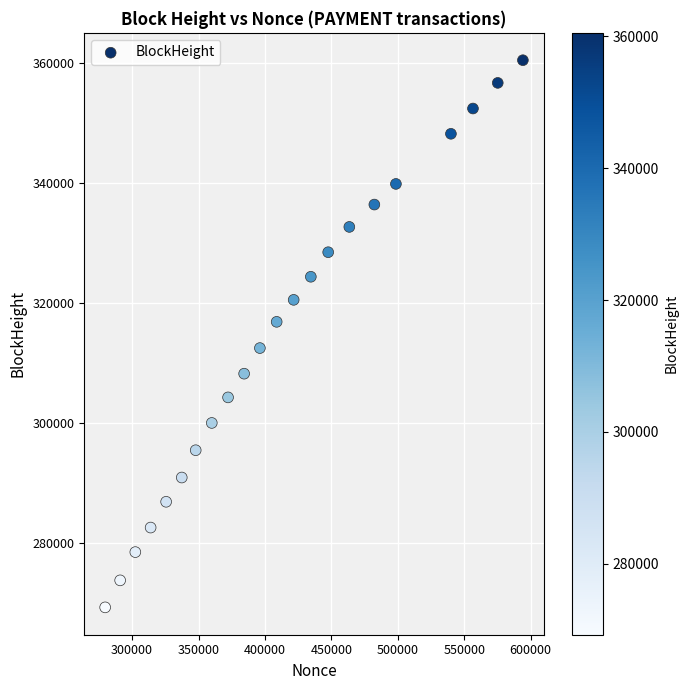

What is the range of Y values (max minus min)?

91261